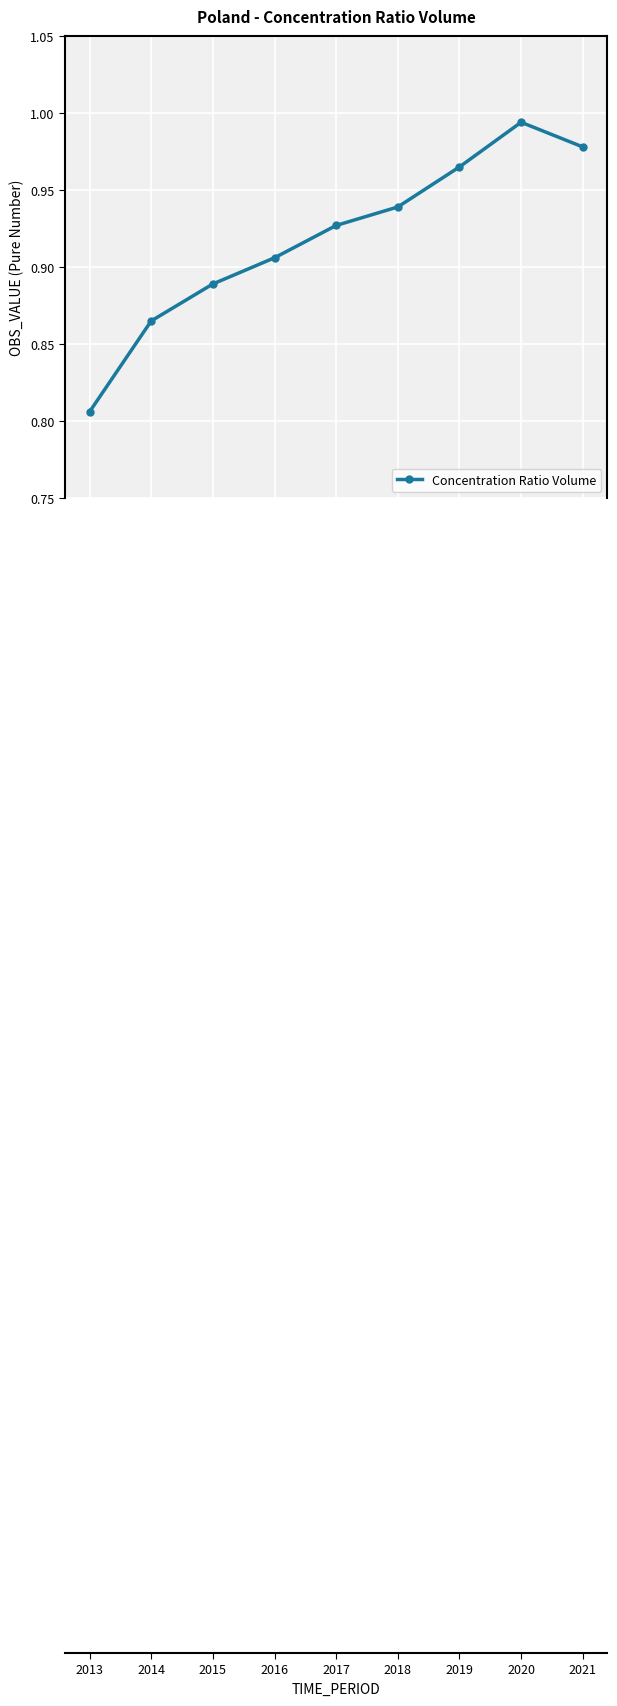

At which label is the value closest to 0?

2013